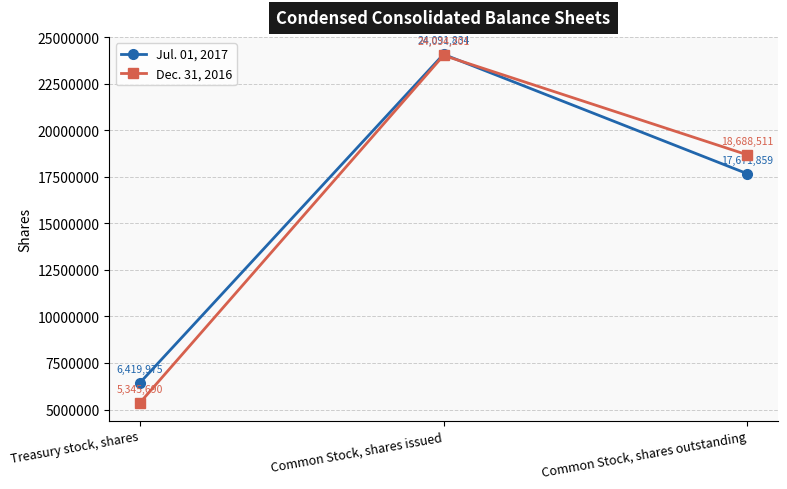

Which label corresponds to the smallest value in the chart?

Treasury stock, shares